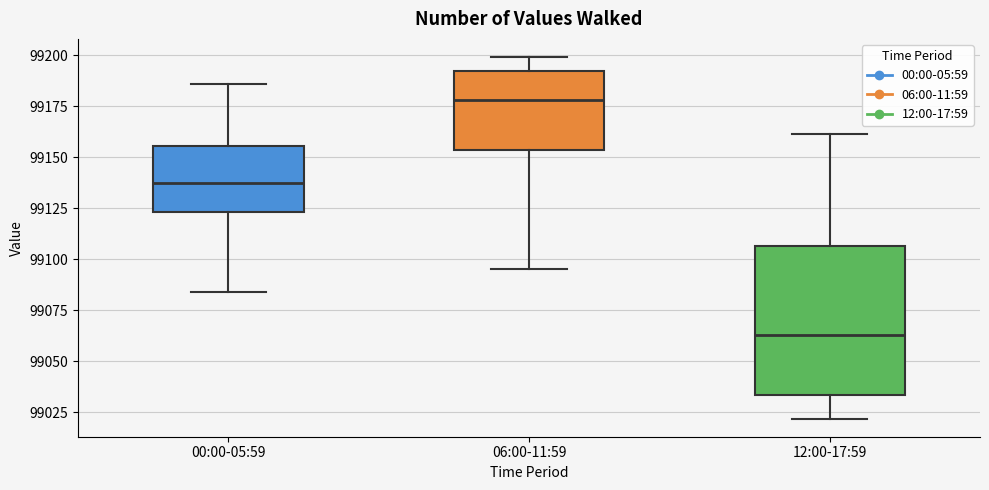

Which box's median line is the highest?

06:00-11:59